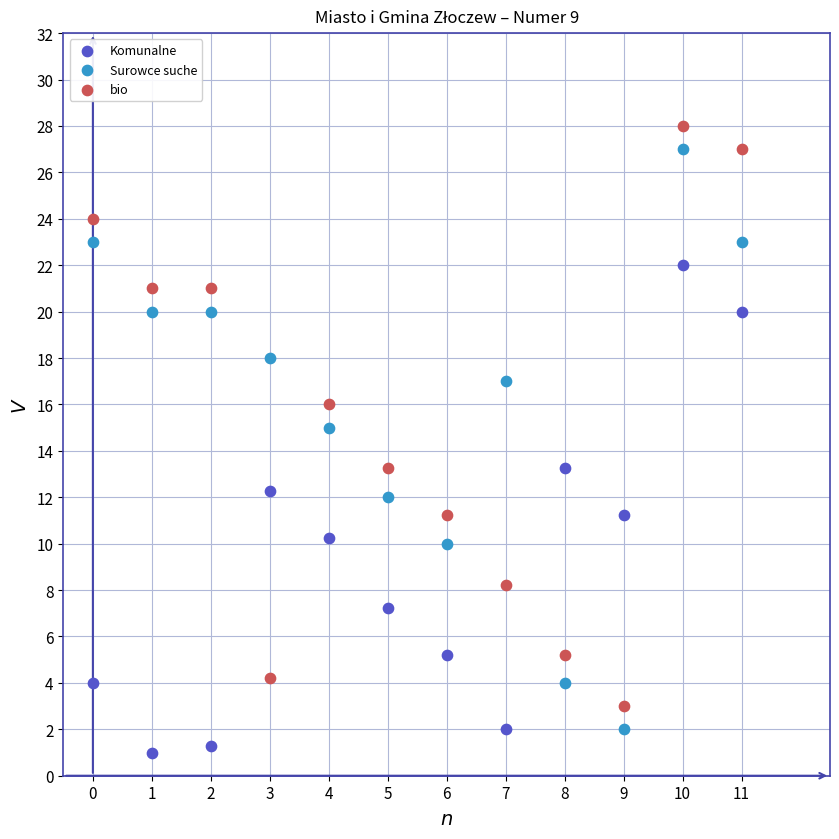

Across all data points, what is the range of Y values (max minus min)?

27.0